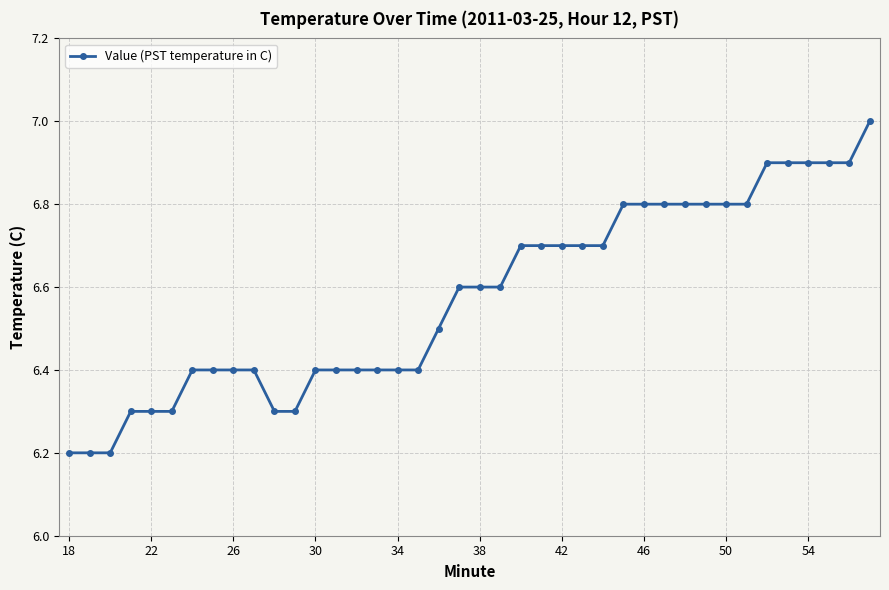

What is the smallest value displayed?

6.2